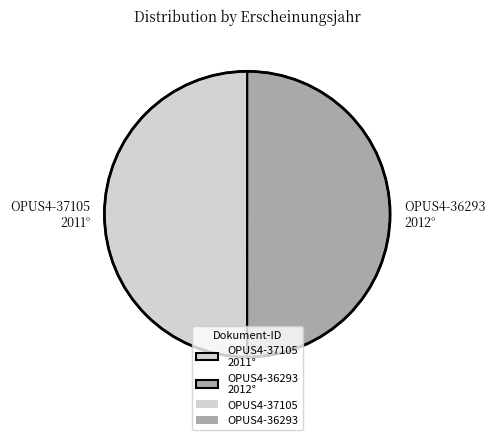

Combined, do OPUS4-37105 2011° and OPUS4-36293 2012° account for over 50%?

Yes